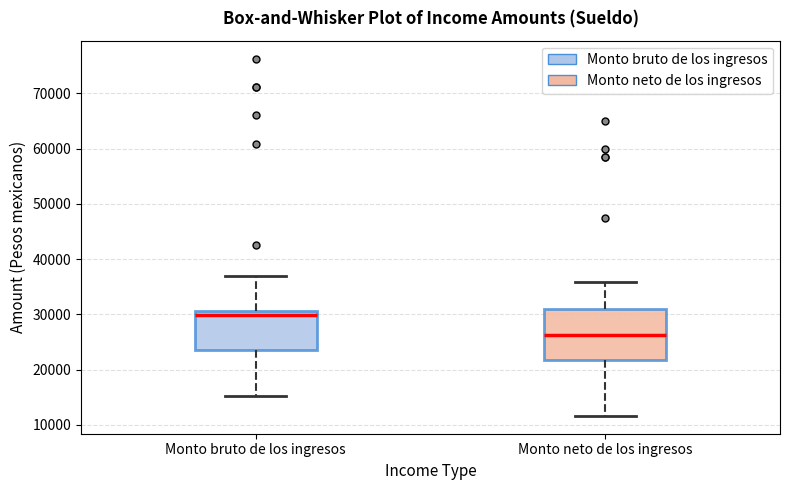

Reading left to right, transcribe this box plot: for each box, give where its median line is, the range the box spans, and where its two whiskers end, as read against the y-axis. The values are not printed on the chart, so give them approximately, as read against the axis.

Monto bruto de los ingresos: median 30000, box 24000 to 31000, whiskers 15000 to 37000
Monto neto de los ingresos: median 26000, box 22000 to 31000, whiskers 12000 to 36000